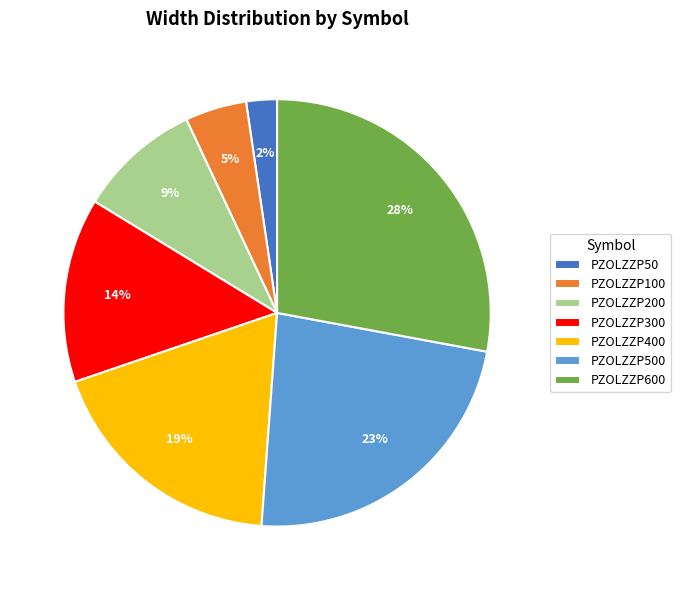

Is the sum of PZOLZZP200 and PZOLZZP500 greater than half?

No